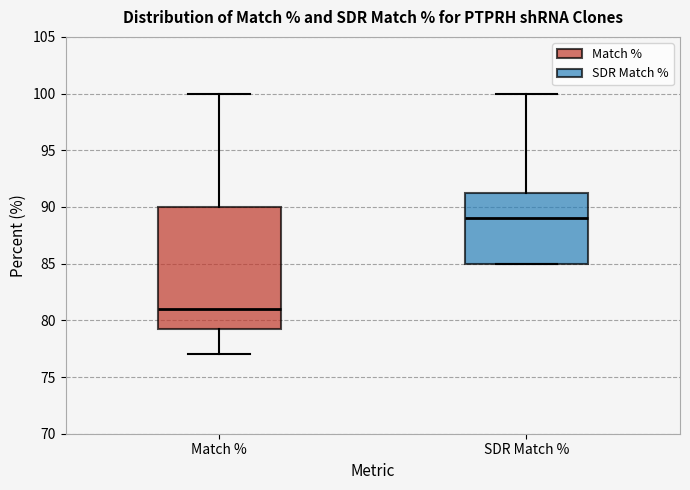

Which box has the highest median line?

SDR Match %